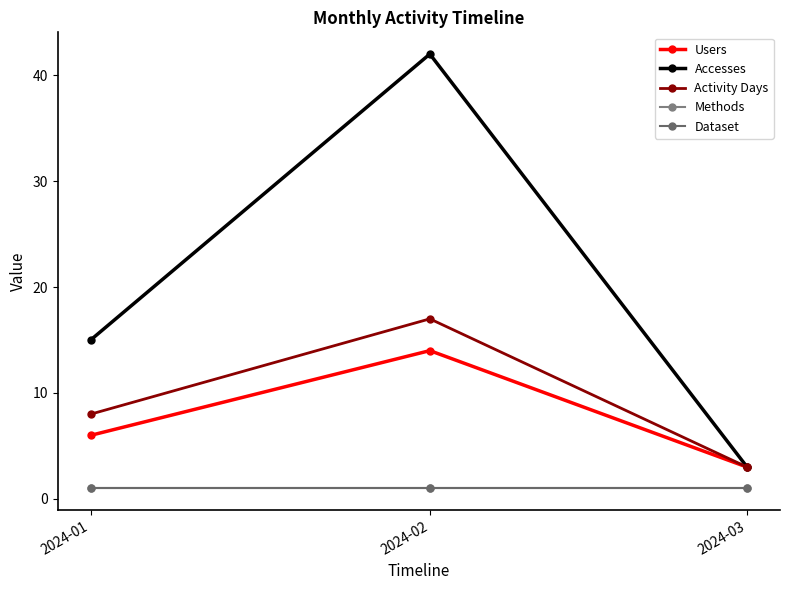

Is this an area chart (filled region under the line)?

No